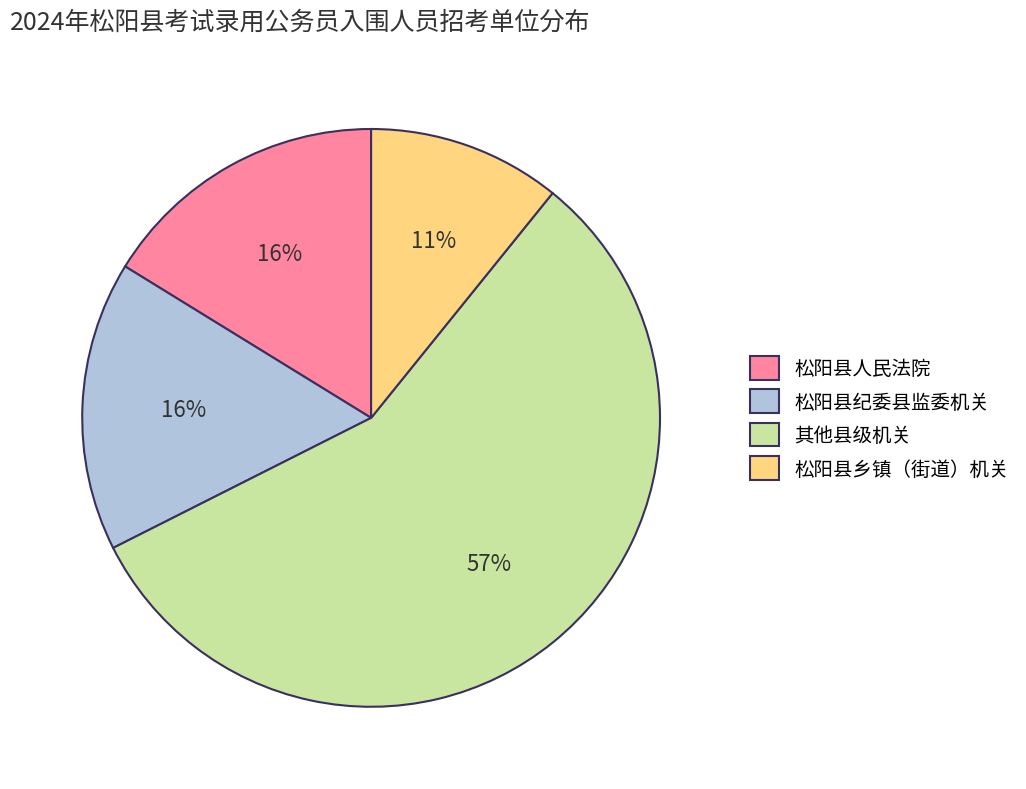

True or false: 其他县级机关 accounts for 67% of the total.

False